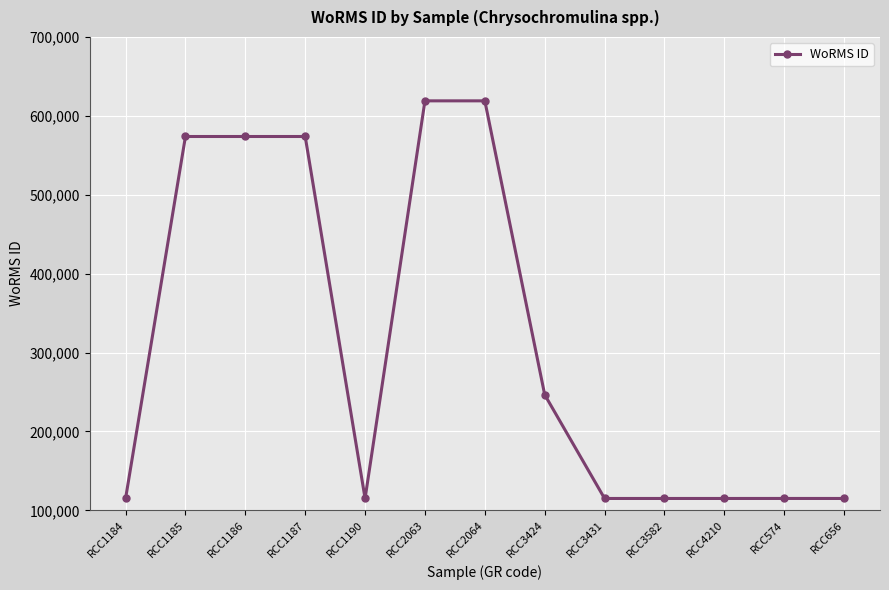

How many categories are shown in the chart?

13